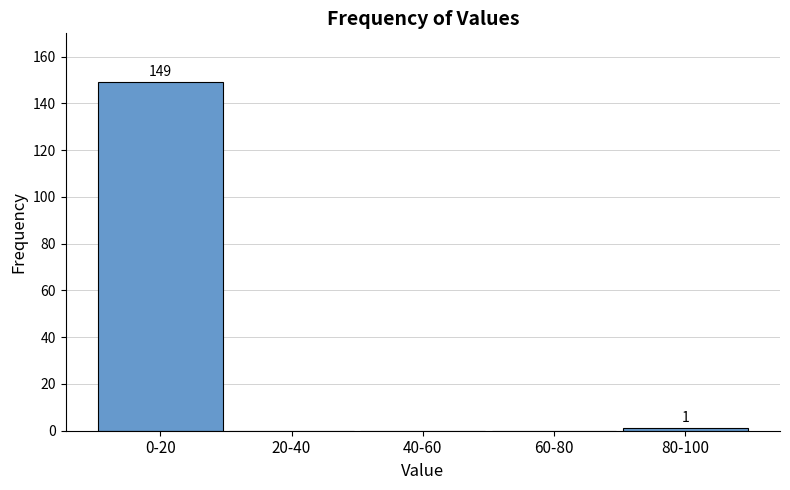

Reading right to left, extract all data points from this chart.

80-100=1	60-80=0	40-60=0	20-40=0	0-20=149